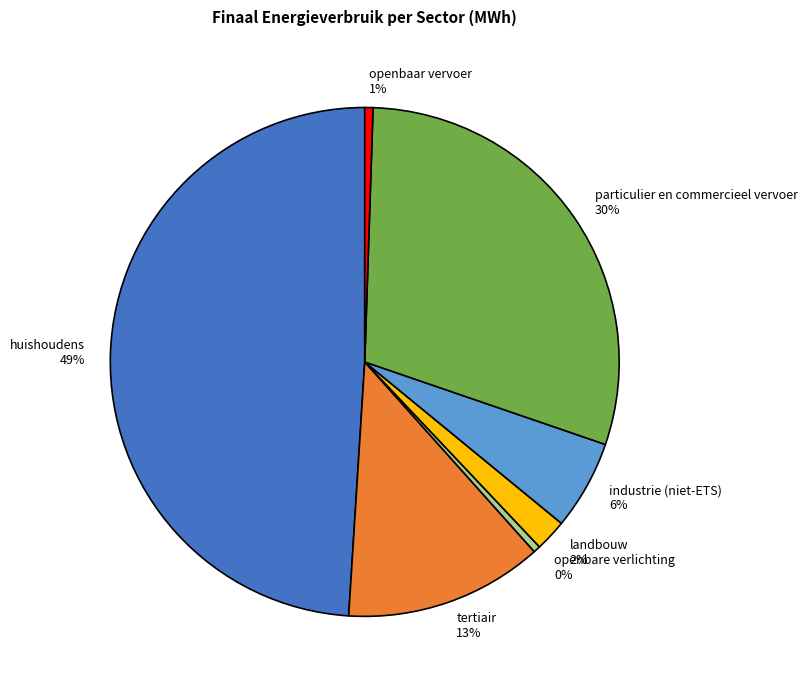

Does any single category account for the majority?

No